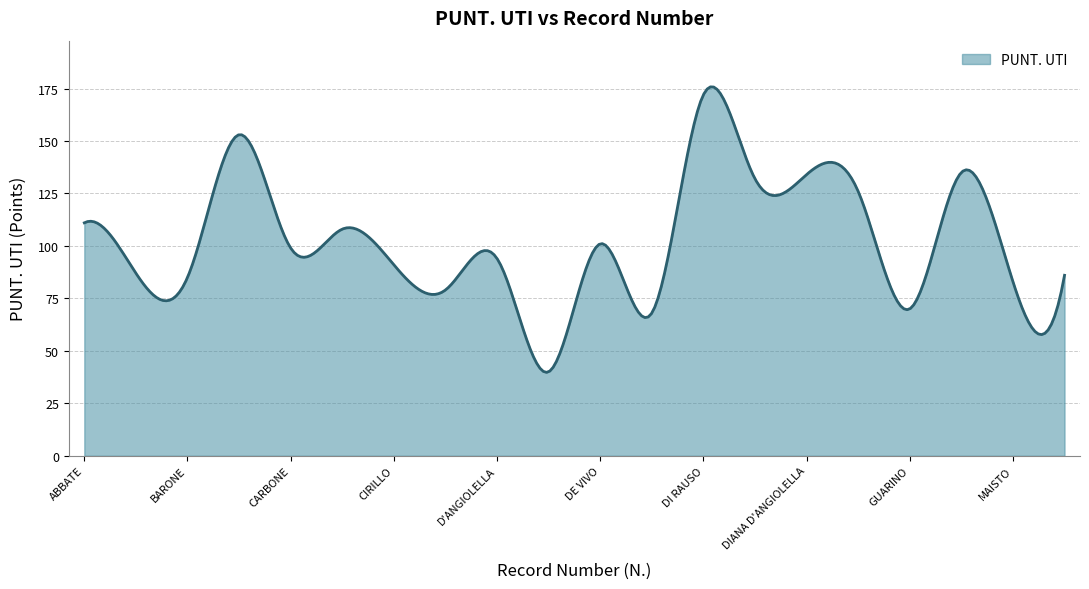

What is the smallest value displayed?

39.7